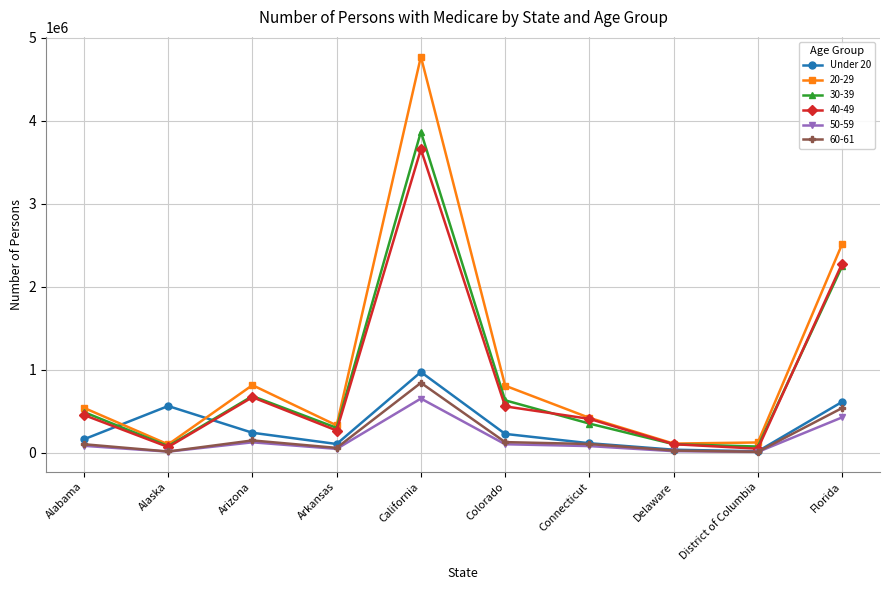

Which series has the largest range (max minus min)?

20-29